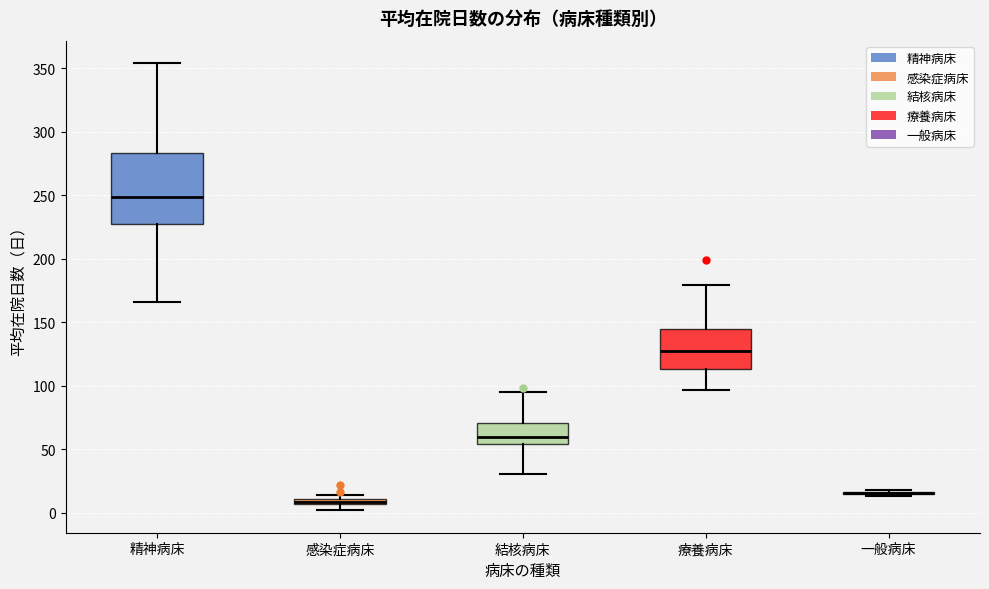

Comparing the boxes themselves (not the whiskers), which one is the tallest?

精神病床